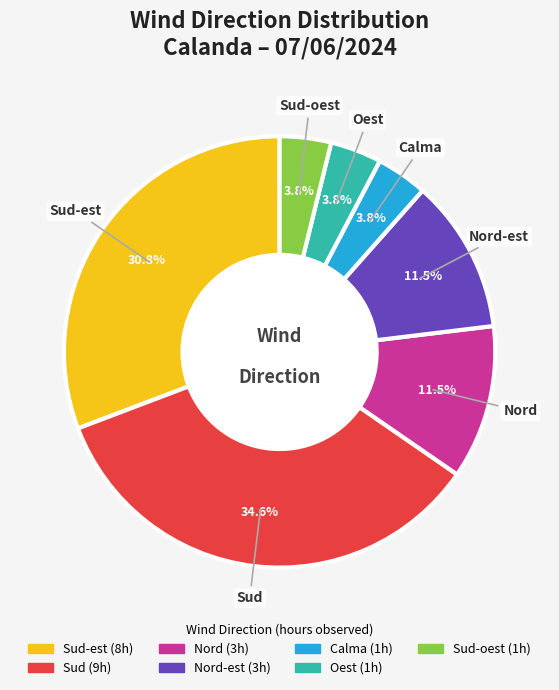

Does any single category account for the majority?

No